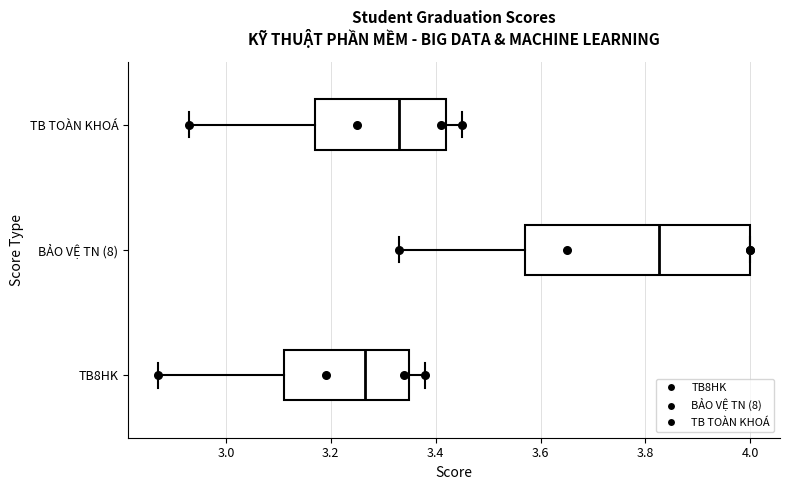

Reading bottom to top, read every box against the x-axis: the position of its median line, the range the box covers, and the ends of its whiskers. The values are not printed on the chart, so give them approximately, as read against the axis.

TB8HK: median 3.26, box 3.12 to 3.36, whiskers 2.88 to 3.38
BẢO VỆ TN (8): median 3.82, box 3.58 to 4.00, whiskers 3.34 to 4.00
TB TOÀN KHOÁ: median 3.34, box 3.18 to 3.42, whiskers 2.94 to 3.46